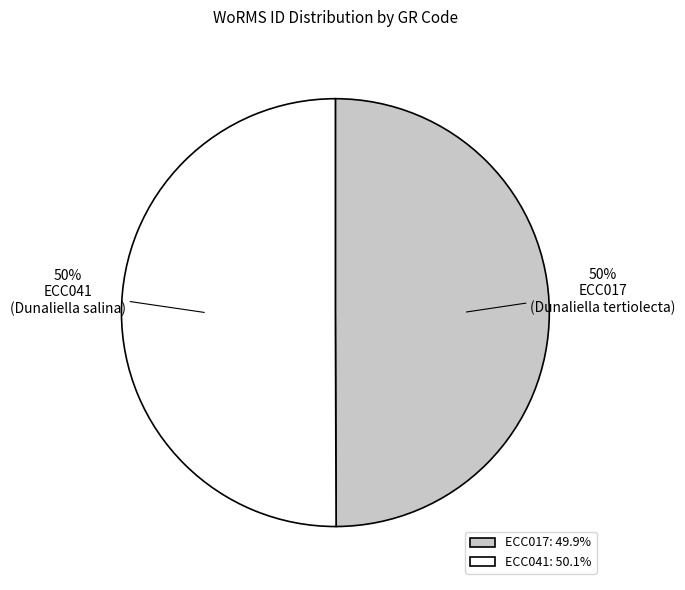

The ECC017 slice represents 50% of the pie. True or false?

True